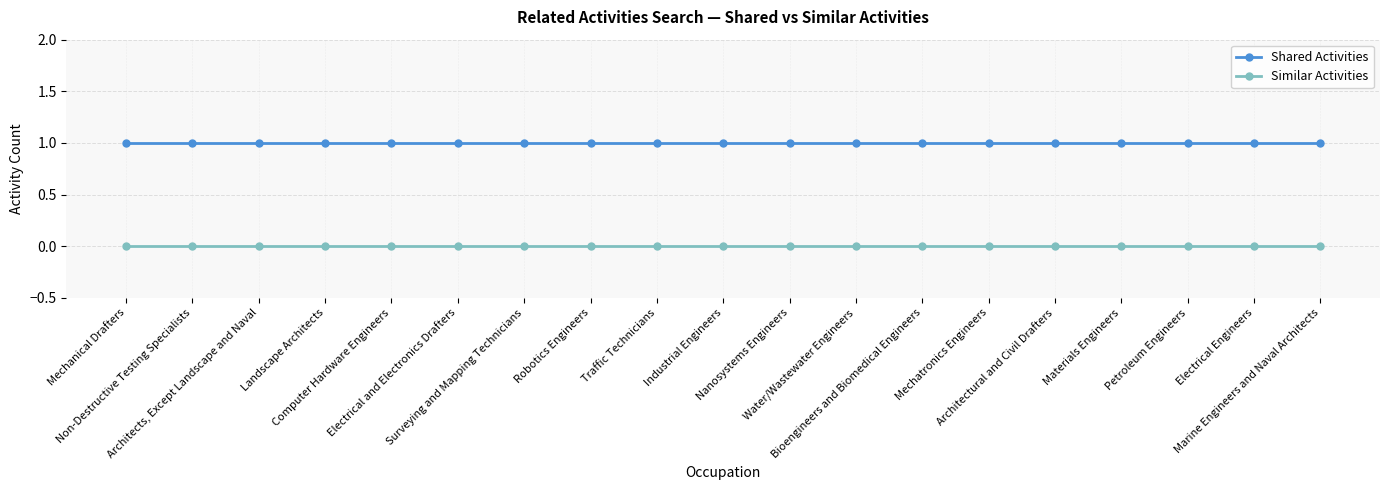

Which series has the largest total across all categories?

Shared Activities